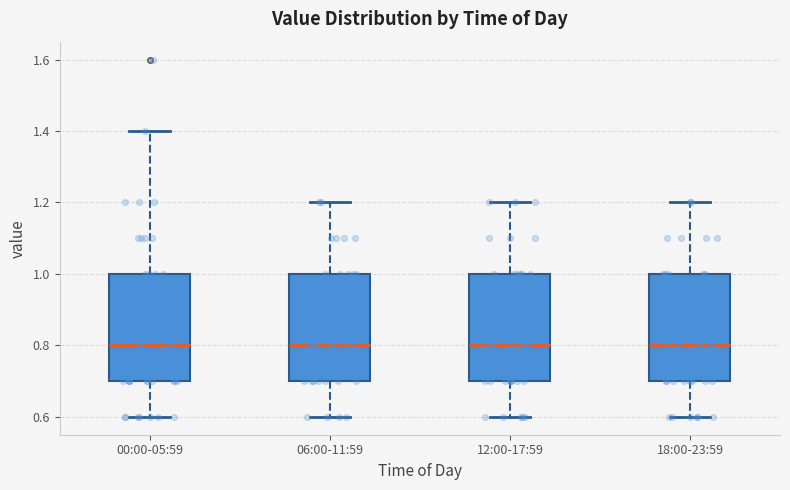

Reading left to right, read every box against the y-axis: the position of its median line, the range the box covers, and the ends of its whiskers. The values are not printed on the chart, so give them approximately, as read against the axis.

00:00-05:59: median 0.8, box 0.7 to 1.0, whiskers 0.6 to 1.4
06:00-11:59: median 0.8, box 0.7 to 1.0, whiskers 0.6 to 1.2
12:00-17:59: median 0.8, box 0.7 to 1.0, whiskers 0.6 to 1.2
18:00-23:59: median 0.8, box 0.7 to 1.0, whiskers 0.6 to 1.2